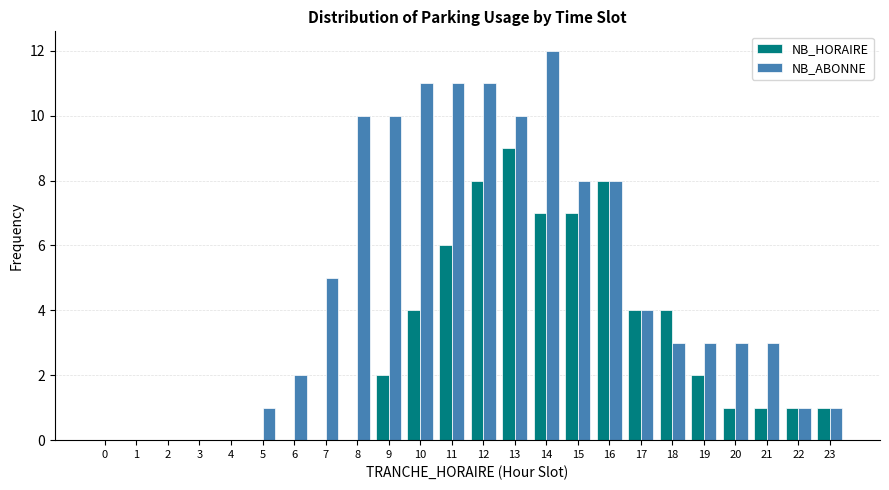

Is it true that NB_HORAIRE equals 1 at 18?

False